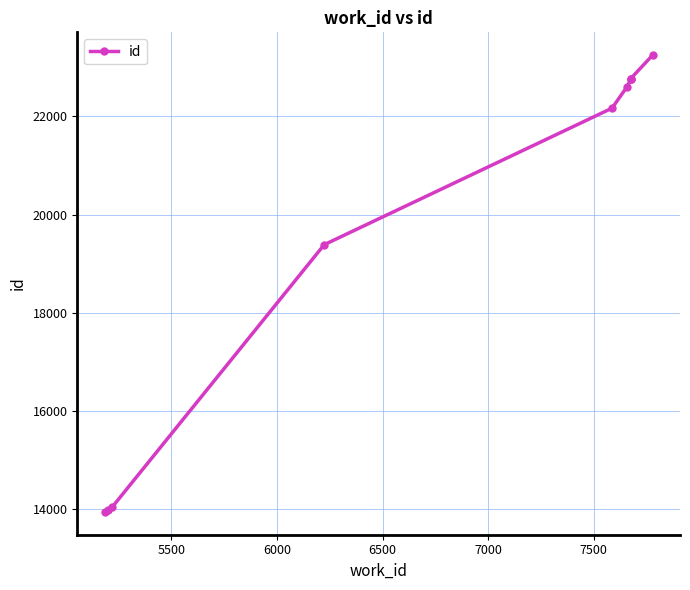

Is this an area chart (filled region under the line)?

No